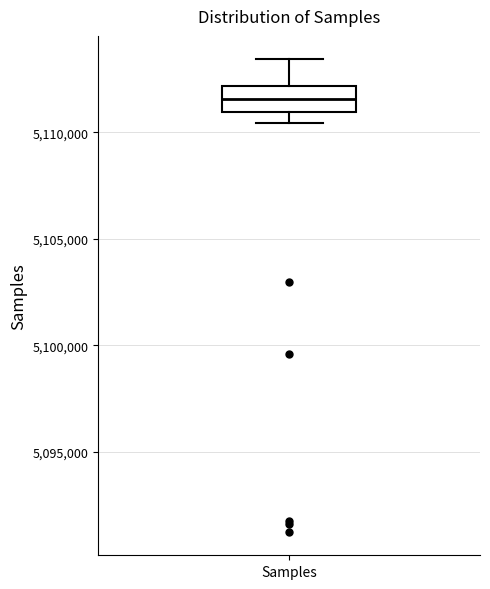

Read this box plot against the y-axis: the position of the median line, the range covered by the box, and the ends of both whiskers. The values are not printed on the chart, so give them approximately, as read against the axis.

median 5111500, box 5111000 to 5112000, whiskers 5110500 to 5113500